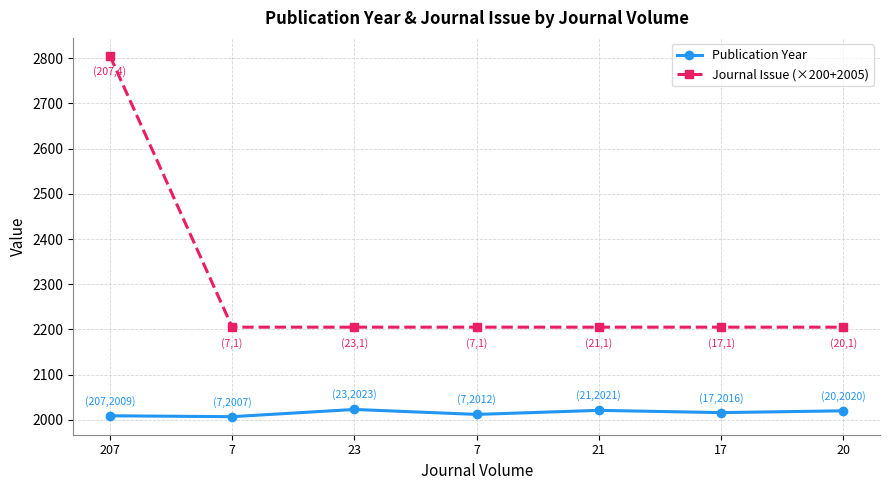

Read the Journal Issue (×200+2005) value at 7, to the nearest 50.

2200